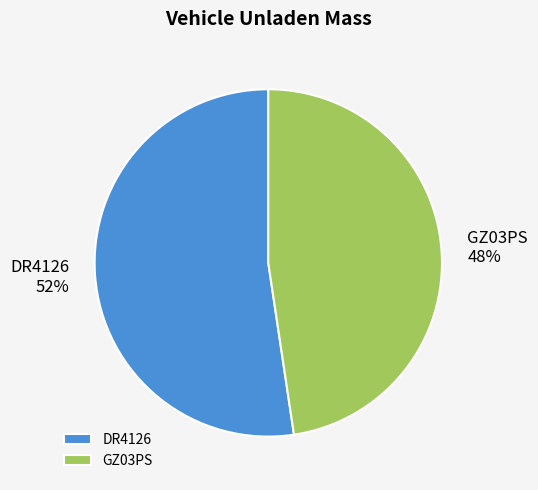

What percentage is the GZ03PS slice, to the nearest percent?

48%